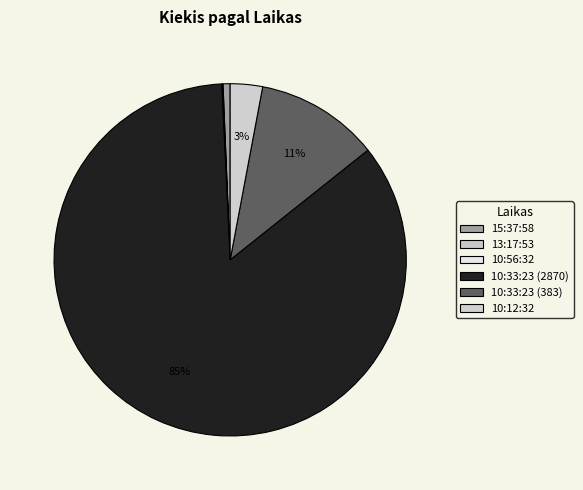

Which slice is the largest?

10:33:23 (2870)